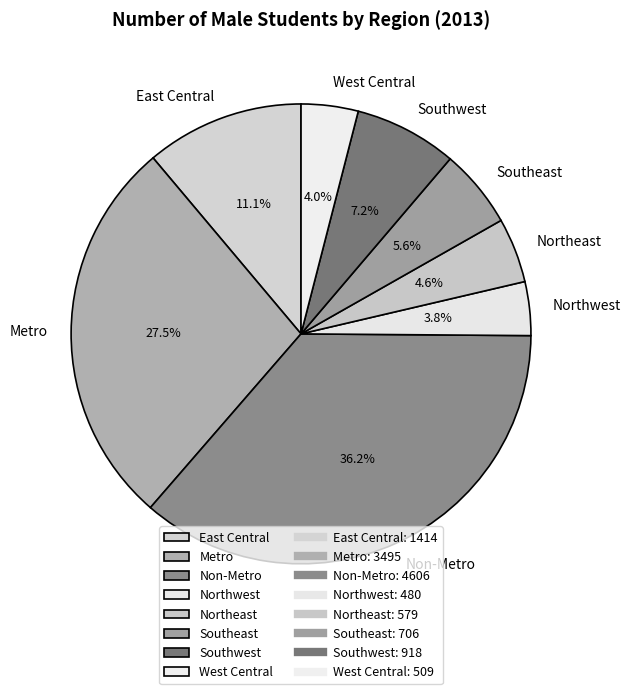

Is there any slice that represents more than half of the pie?

No